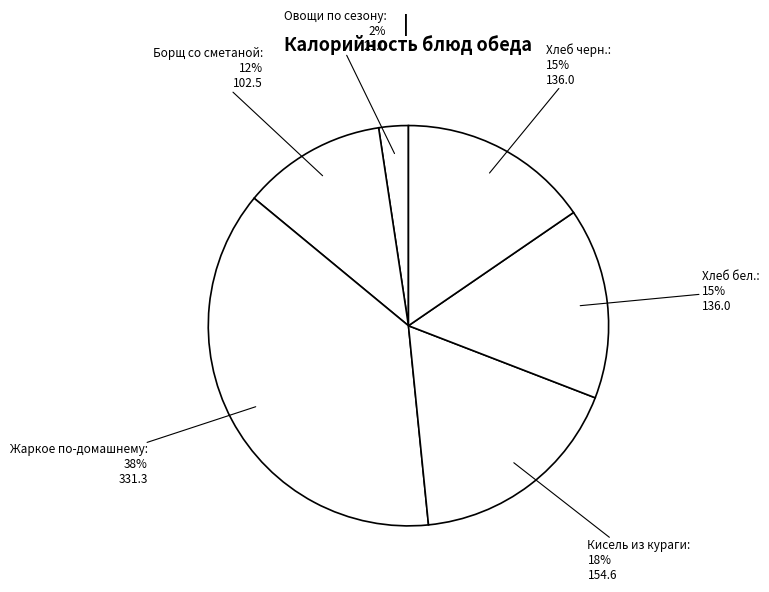

To the nearest percent, what is the combined percentage of Овощи по сезону and Жаркое по-домашнему?

40%